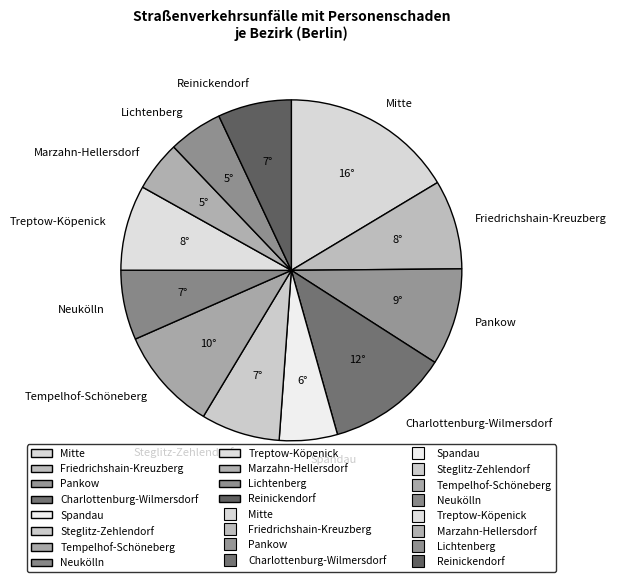

How many slices are in this pie chart?

12